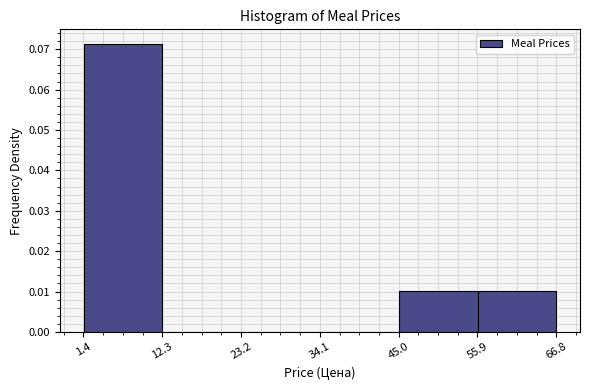

Over which range of the x-axis is the bar tallest?

2 to 12